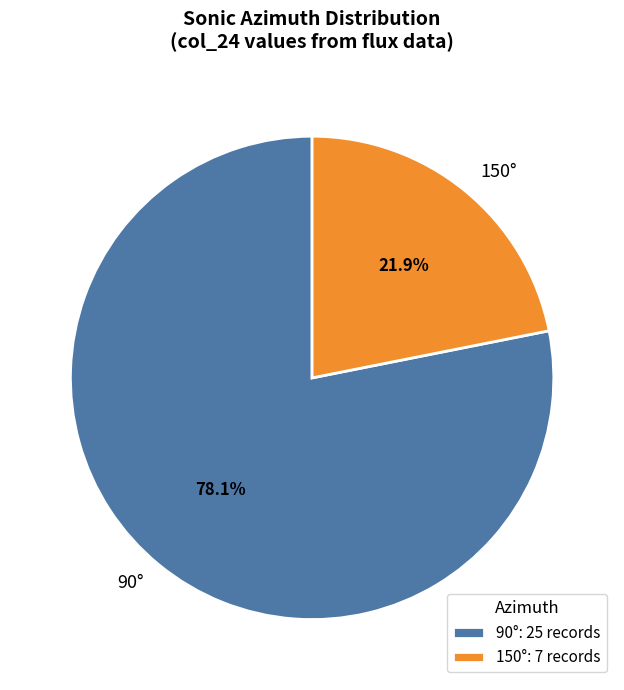

To the nearest percent, what is the difference between the largest and smallest slice percentages?

56%